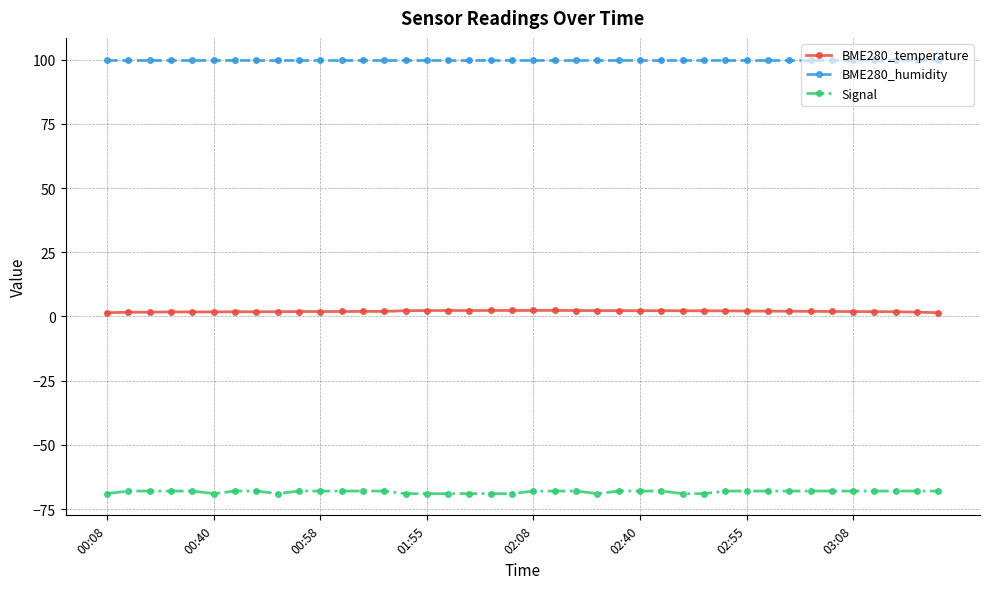

True or false: Signal and BME280_temperature cross at least once.

False